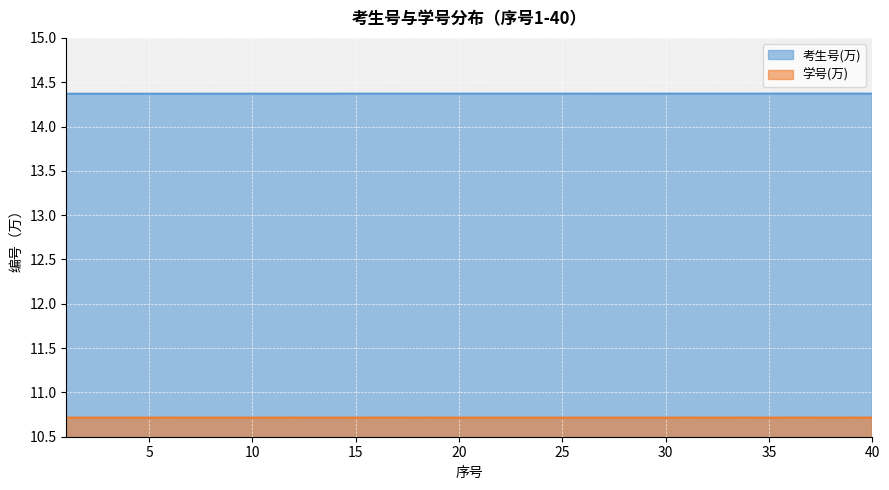

What is the total value across all series at 15?

25.1